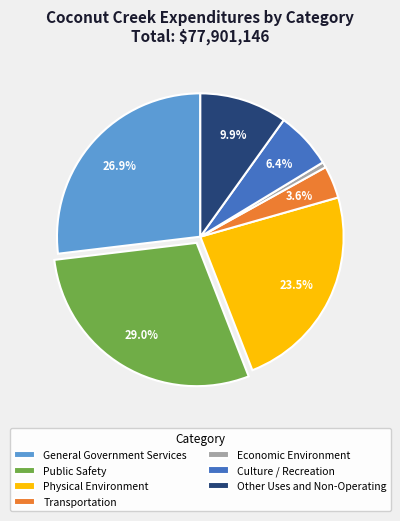

To the nearest percent, what is the combined percentage of Other Uses and Non-Operating and Culture / Recreation?

16%